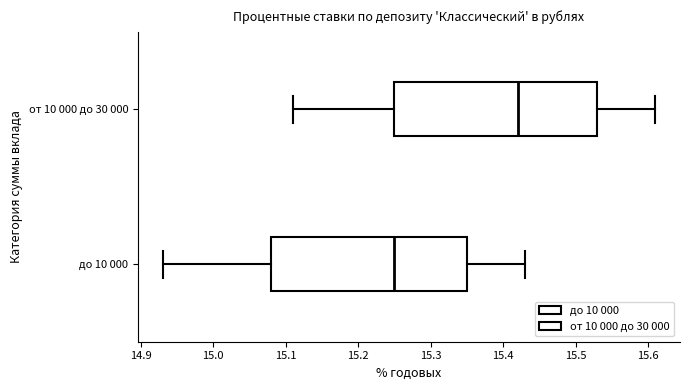

Reading bottom to top, read every box against the x-axis: the position of its median line, the range the box covers, and the ends of its whiskers. The values are not printed on the chart, so give them approximately, as read against the axis.

до 10 000: median 15.25, box 15.08 to 15.35, whiskers 14.93 to 15.43
от 10 000 до 30 000: median 15.42, box 15.25 to 15.53, whiskers 15.11 to 15.61